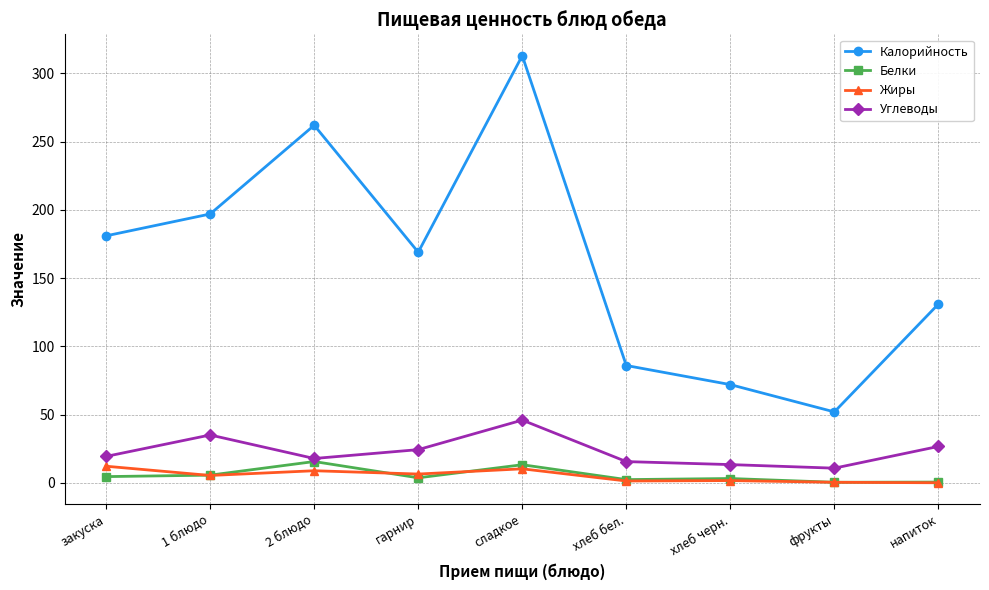

At which category is the sum across all series the highest?

сладкое